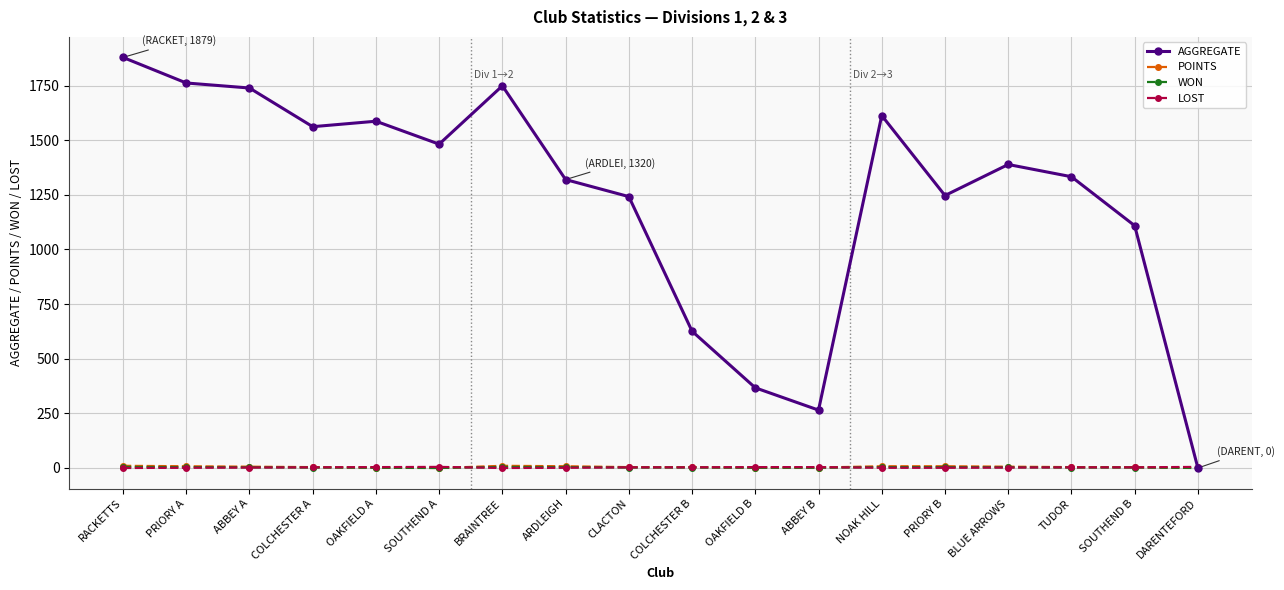

True or false: AGGREGATE has more than 0 interior local peaks.

True